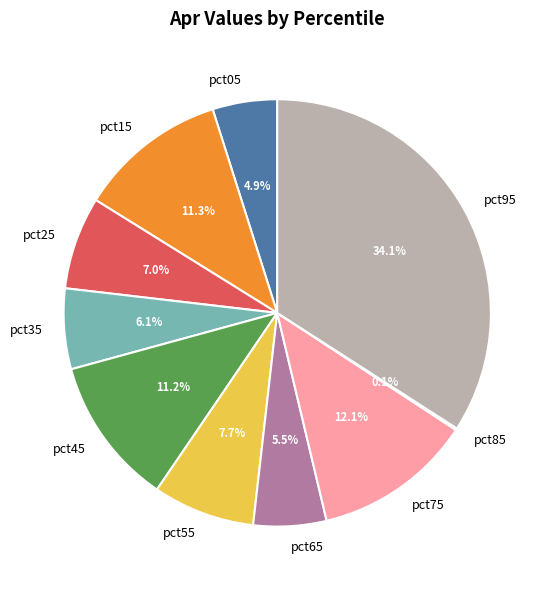

Which category has the biggest portion of the pie?

pct95